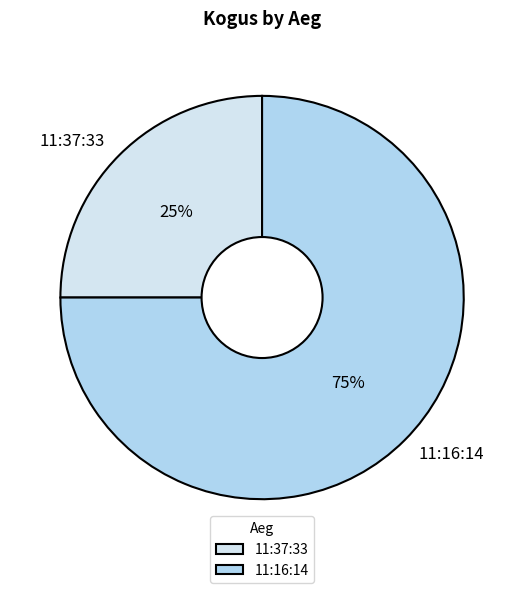

Count the number of slices in the pie.

2